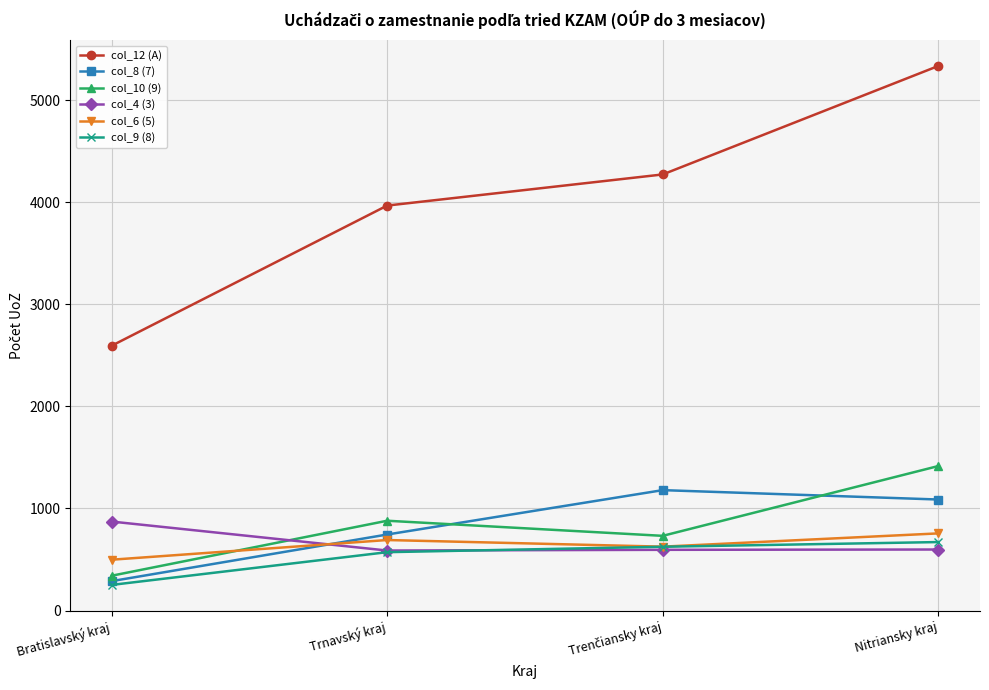

True or false: col_10 (9) and col_9 (8) intersect in this chart.

False